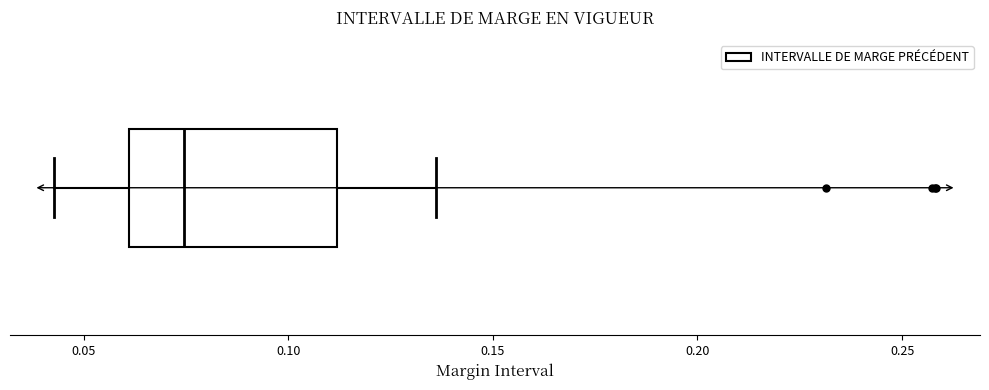

Where does the median line of the box sit on the x-axis? The values are not printed on the chart, so give them approximately, as read against the axis.

0.075